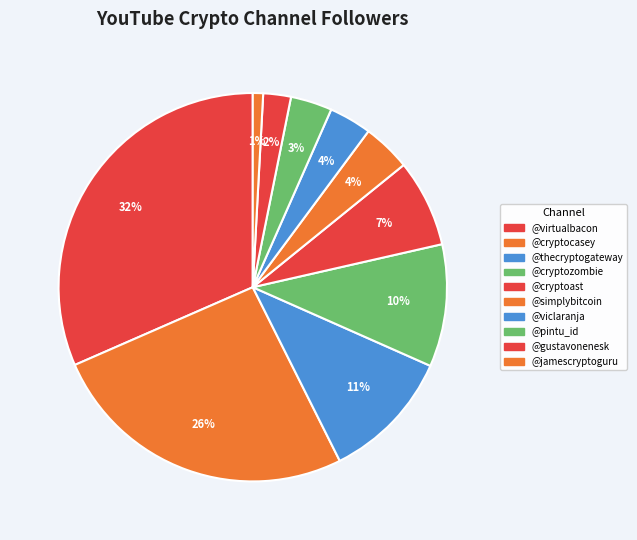

Count the number of slices in the pie.

10